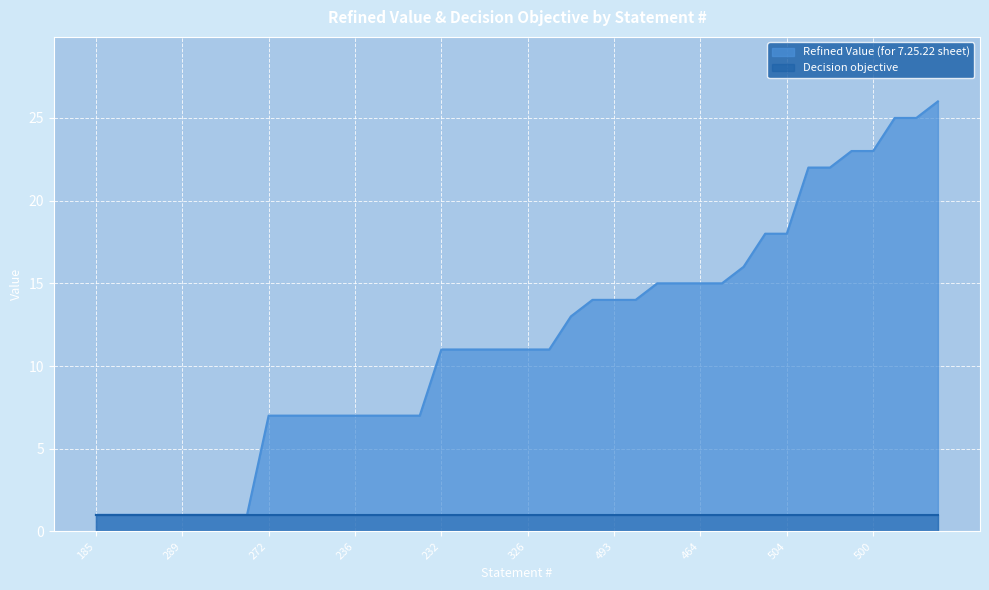

What is the sum of the values at 467 and 500?

39